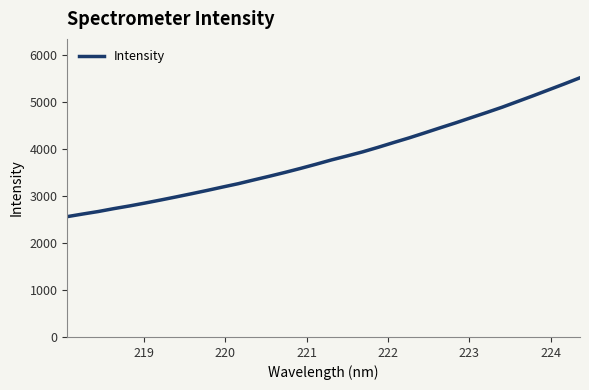

What is the difference between the maximum and minimum values?

2959.1